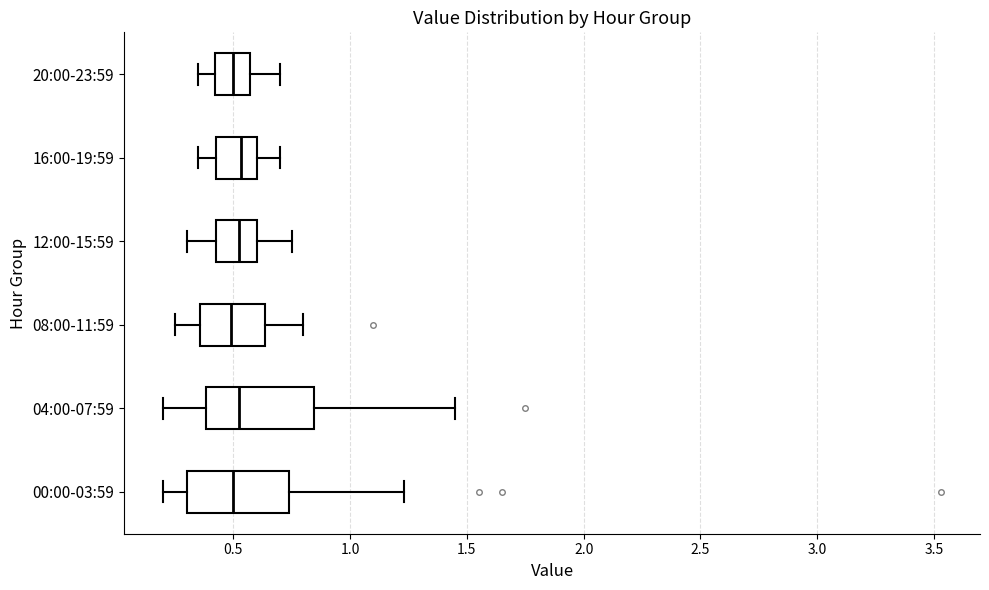

Reading bottom to top, transcribe this box plot: for each box, give where its median line is, the range the box spans, and where its two whiskers end, as read against the x-axis. The values are not printed on the chart, so give them approximately, as read against the axis.

00:00-03:59: median 0.50, box 0.30 to 0.75, whiskers 0.20 to 1.25
04:00-07:59: median 0.55, box 0.40 to 0.85, whiskers 0.20 to 1.45
08:00-11:59: median 0.50, box 0.35 to 0.65, whiskers 0.25 to 0.80
12:00-15:59: median 0.55, box 0.45 to 0.60, whiskers 0.30 to 0.75
16:00-19:59: median 0.55, box 0.45 to 0.60, whiskers 0.35 to 0.70
20:00-23:59: median 0.50, box 0.40 to 0.55, whiskers 0.35 to 0.70